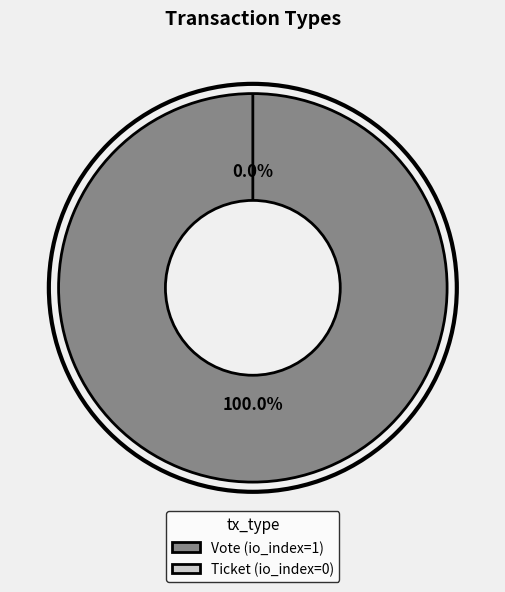

To the nearest percent, what is the difference between the largest and smallest slice percentages?

100%